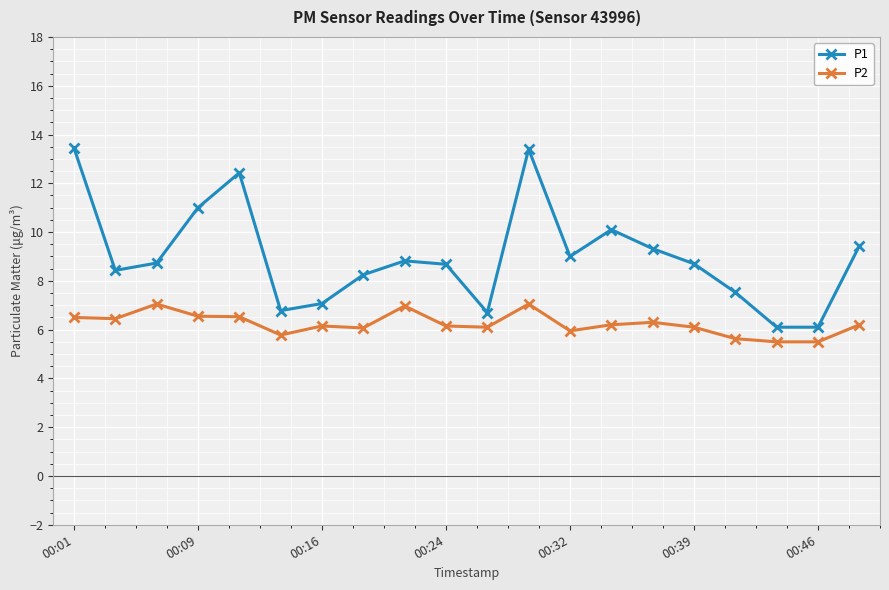

What is the lowest value of the P2 series?

5.5